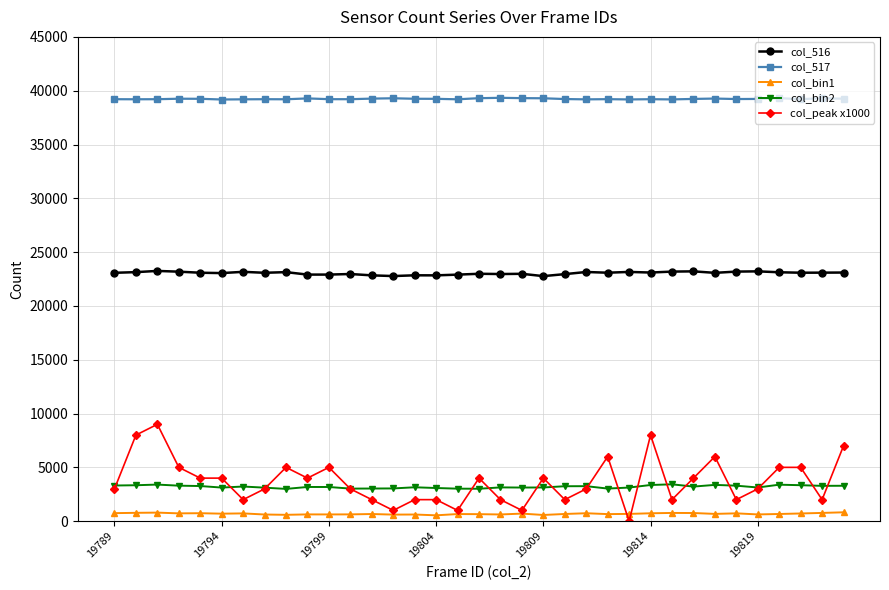

True or false: col_bin2 has more than 1 interior local peaks.

True